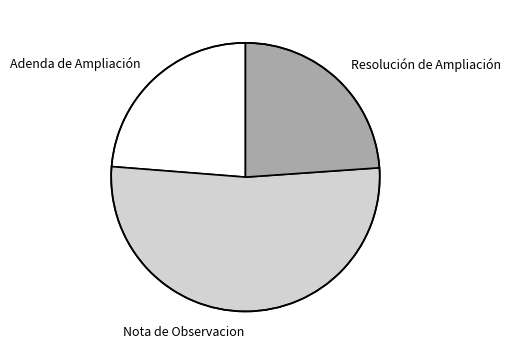

What is the largest slice in the pie chart?

Nota de Observacion